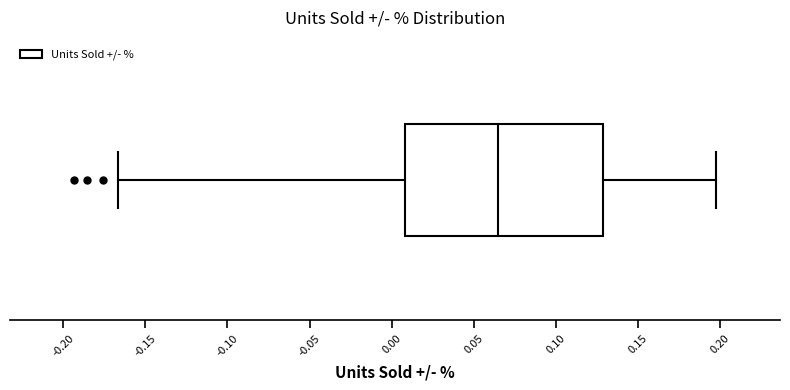

Read this box plot against the x-axis: the position of the median line, the range covered by the box, and the ends of both whiskers. The values are not printed on the chart, so give them approximately, as read against the axis.

median 0.065, box 0.010 to 0.130, whiskers -0.165 to 0.195